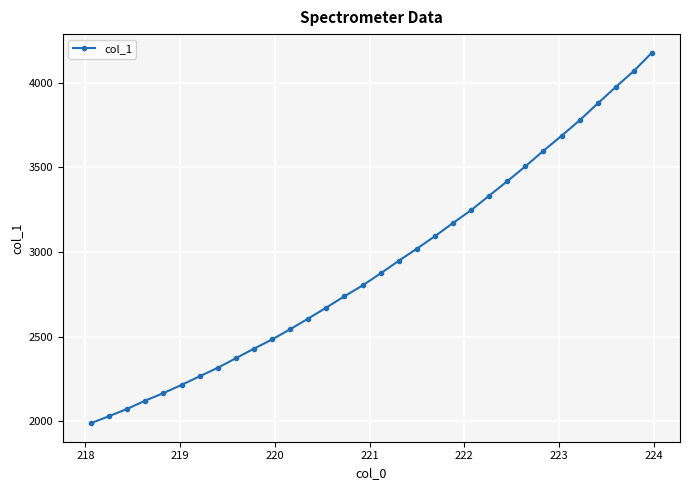

Count the number of data series in this chart.

1